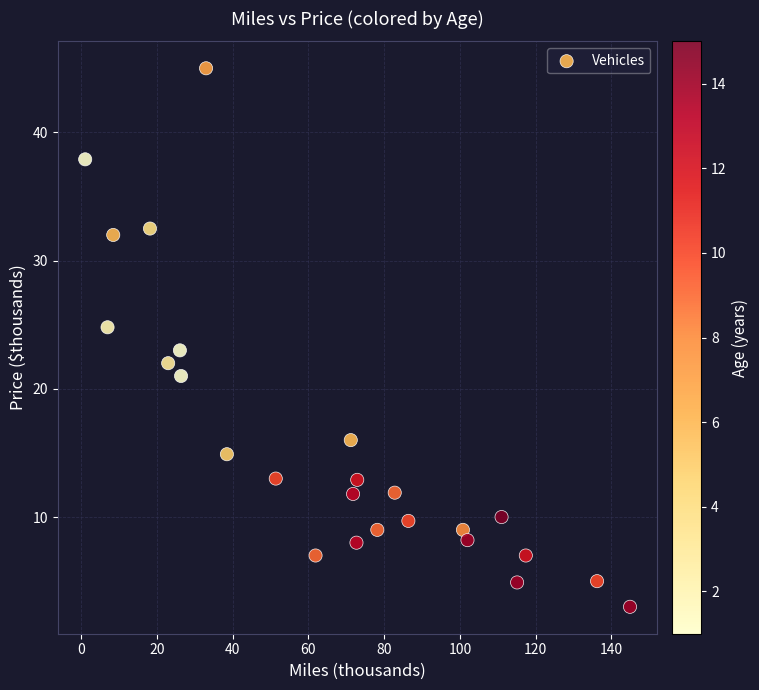

What is the range of X values (max minus min)?

143.8